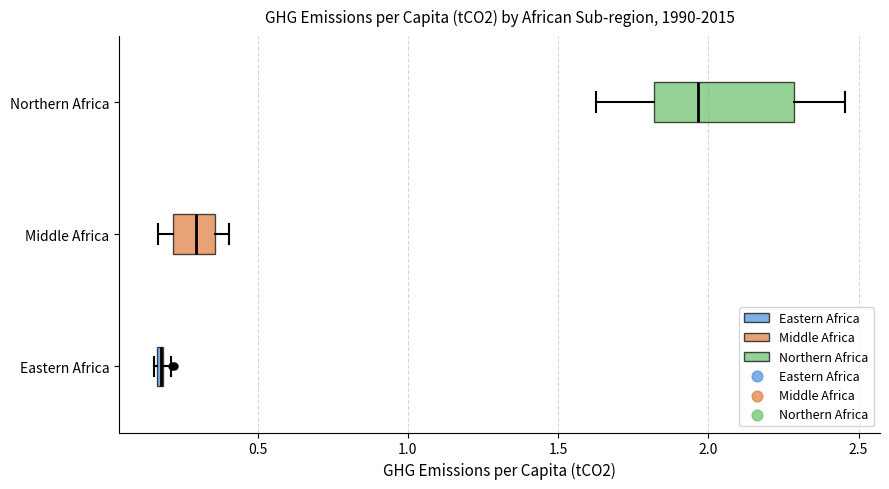

Comparing the boxes themselves (not the whiskers), which one is the widest?

Northern Africa